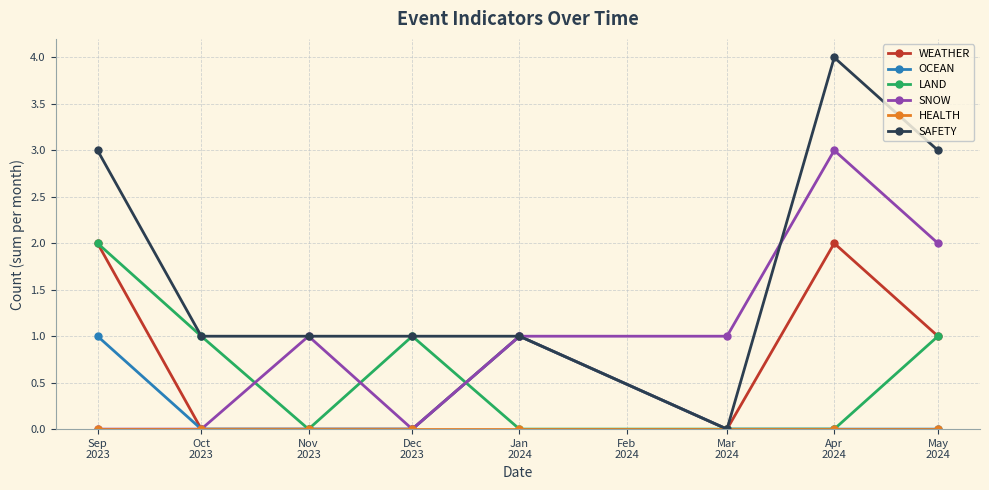

What is the approximate value of LAND at Apr
2024?

0